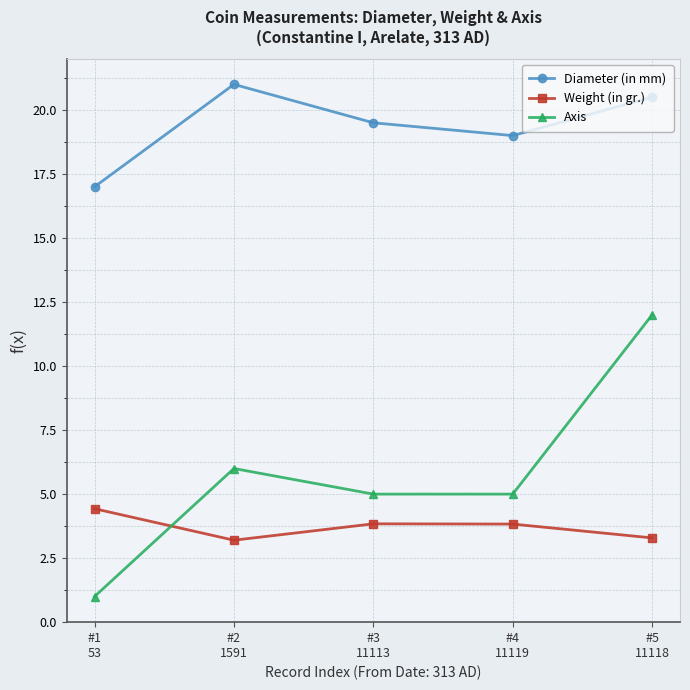

True or false: Weight (in gr.) and Diameter (in mm) intersect in this chart.

False